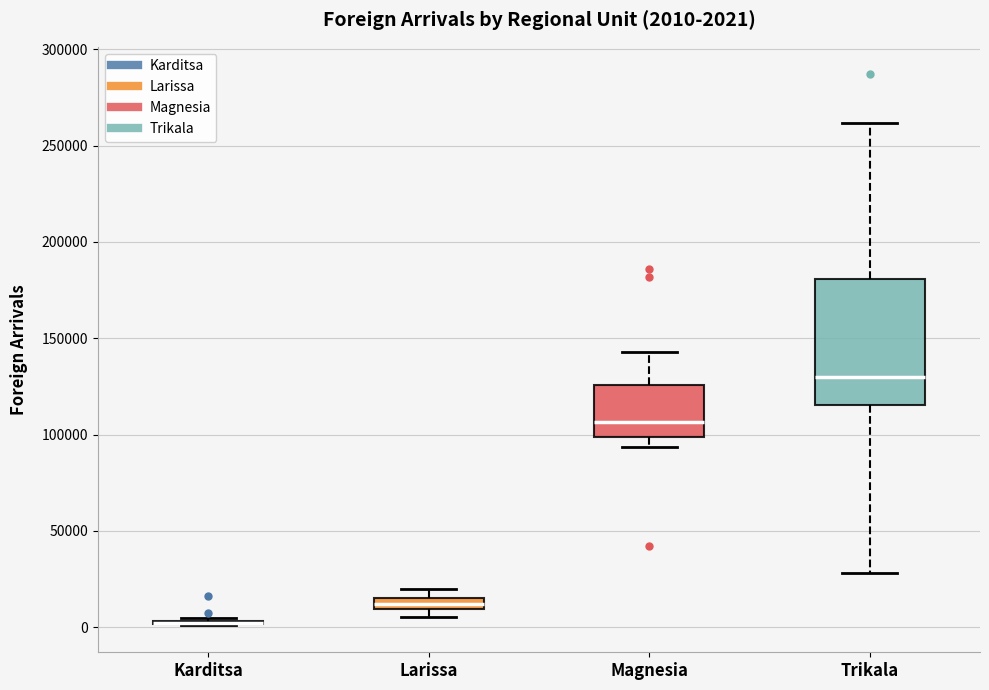

Comparing the boxes themselves (not the whiskers), which one is the tallest?

Trikala